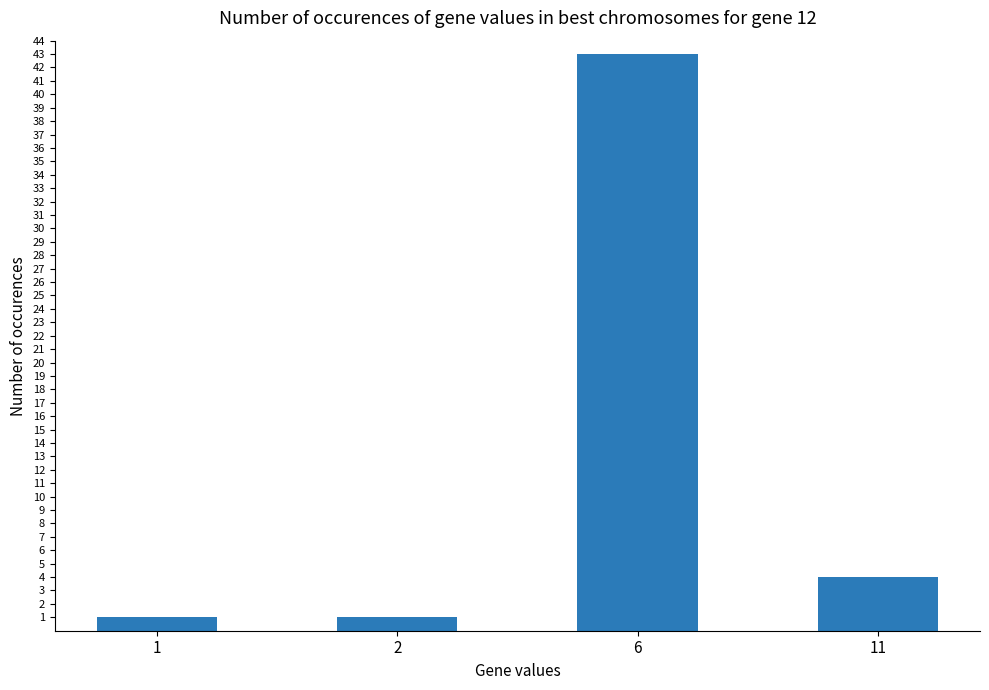

Count the number of data series in this chart.

1